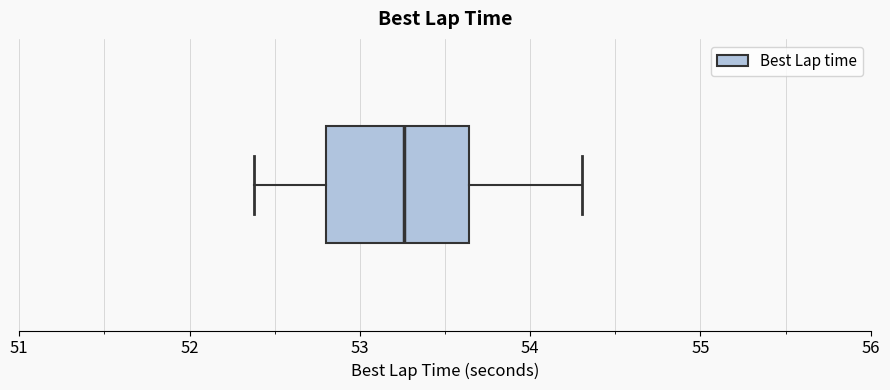

Transcribe this box plot: give where the median line is, the range the box spans, and where the two whiskers end, as read against the x-axis. The values are not printed on the chart, so give them approximately, as read against the axis.

median 53.3, box 52.8 to 53.6, whiskers 52.4 to 54.3